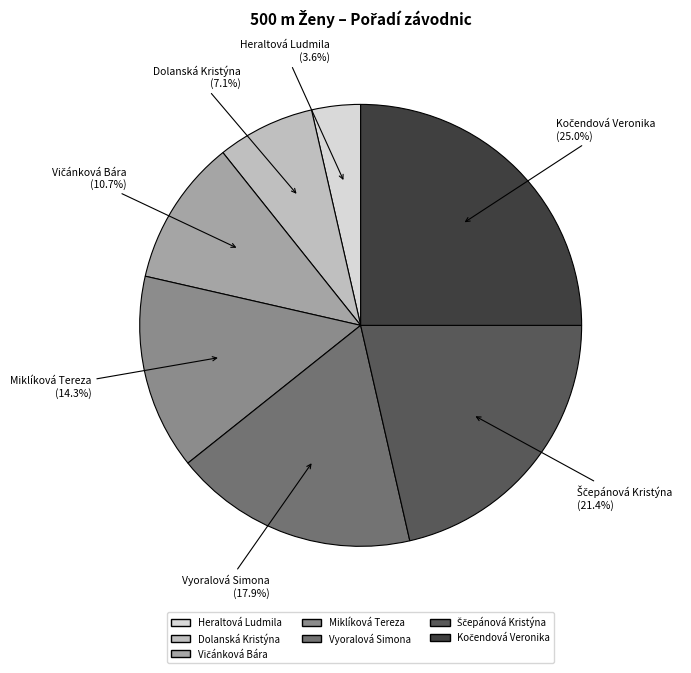

Does Miklíková Tereza represent more than half of the total?

No